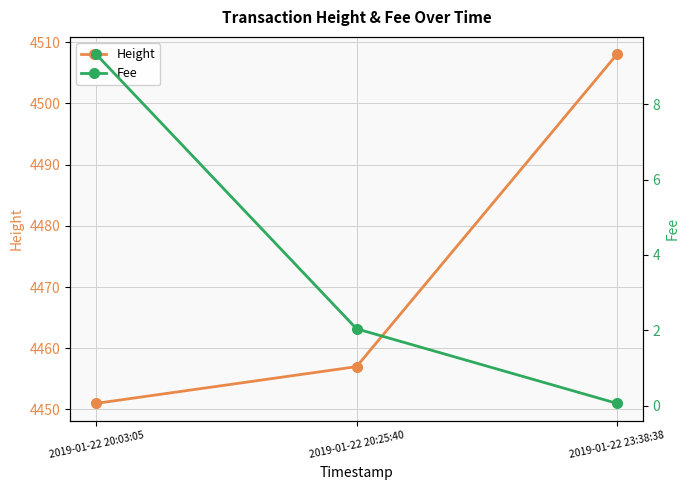

What is the difference between the Height values at 2019-01-22 20:25:40 and 2019-01-22 20:03:05?

6